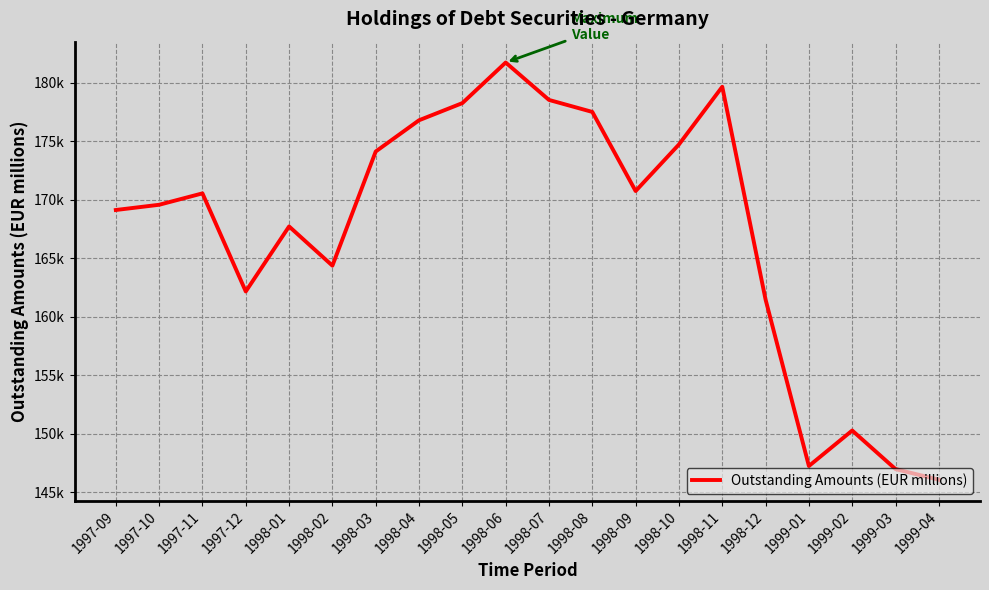

Is this an area chart (filled region under the line)?

No